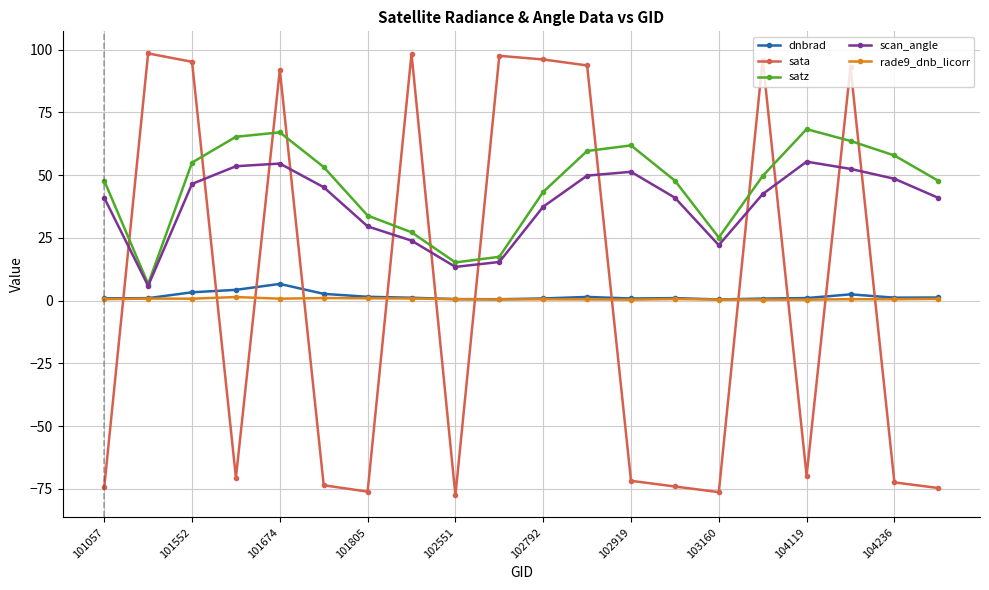

What is the maximum value for satz?

68.4